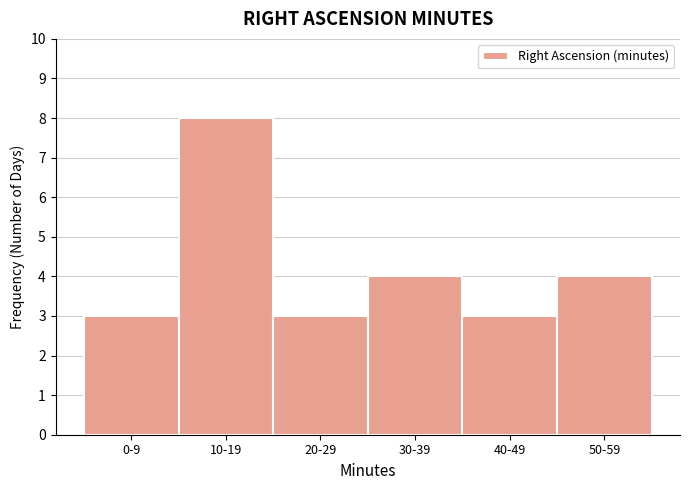

Reading left to right, extract all data points from this chart.

3	8	3	4	3	4